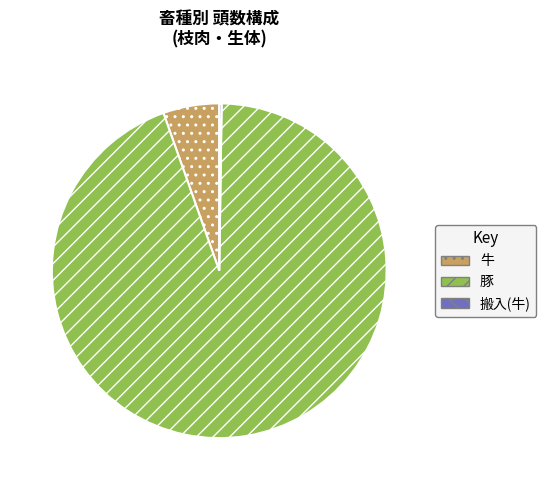

What is the largest slice in the pie chart?

豚